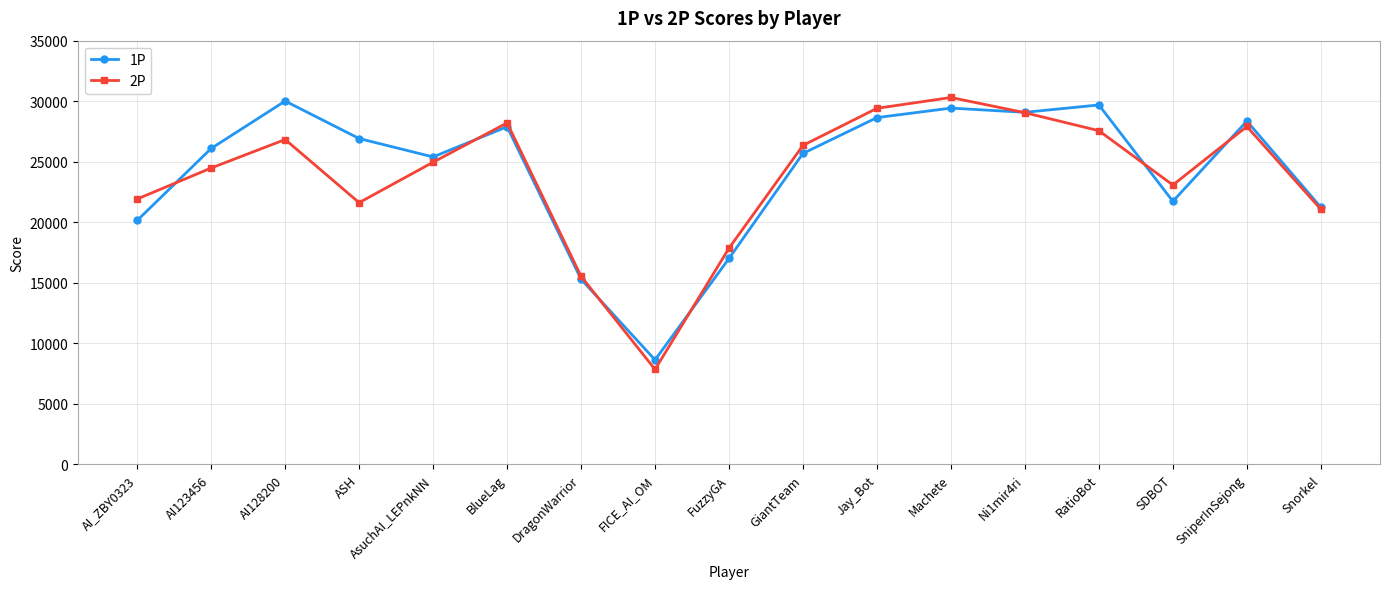

Which series has the largest total across all categories?

1P